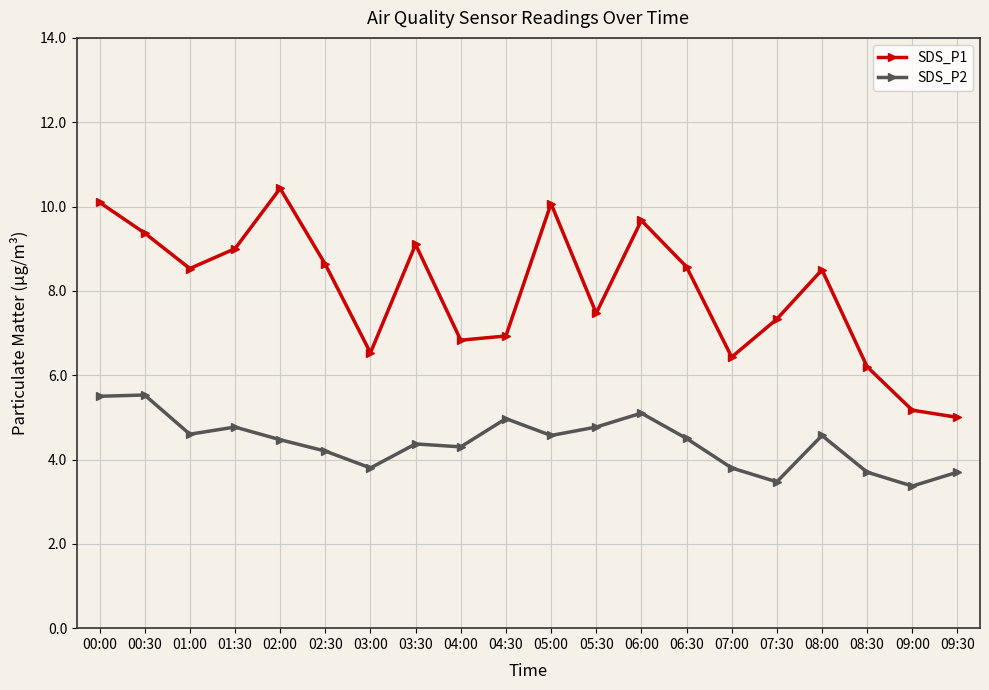

What is the difference between the second highest and minimum values in the SDS_P2 series?

2.1